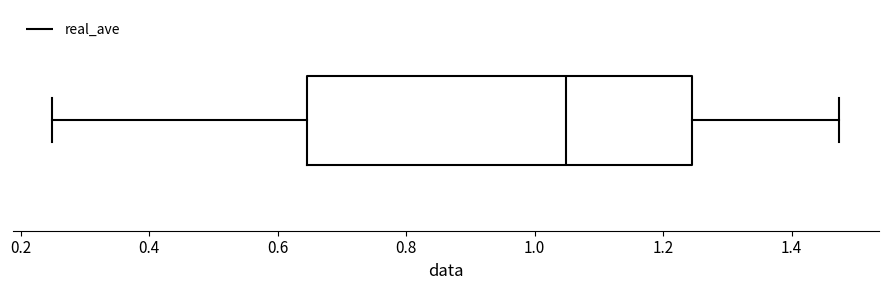

Where does the median line of the box sit on the x-axis? The values are not printed on the chart, so give them approximately, as read against the axis.

1.04